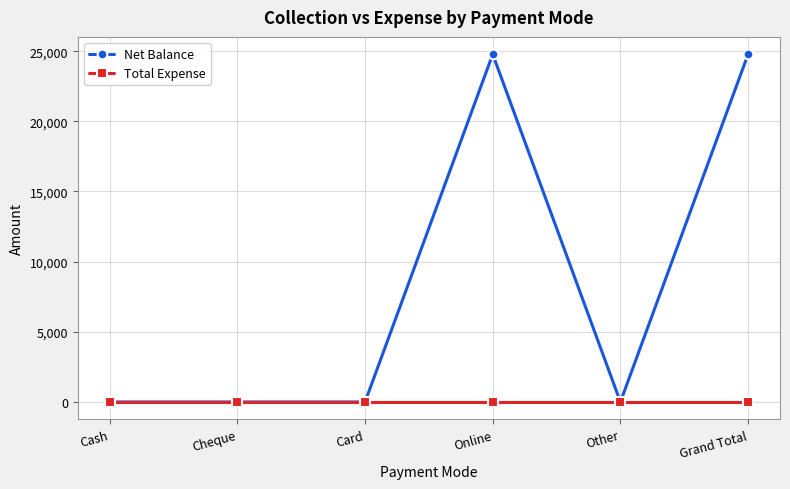

What is the highest value of the Net Balance series?

24780